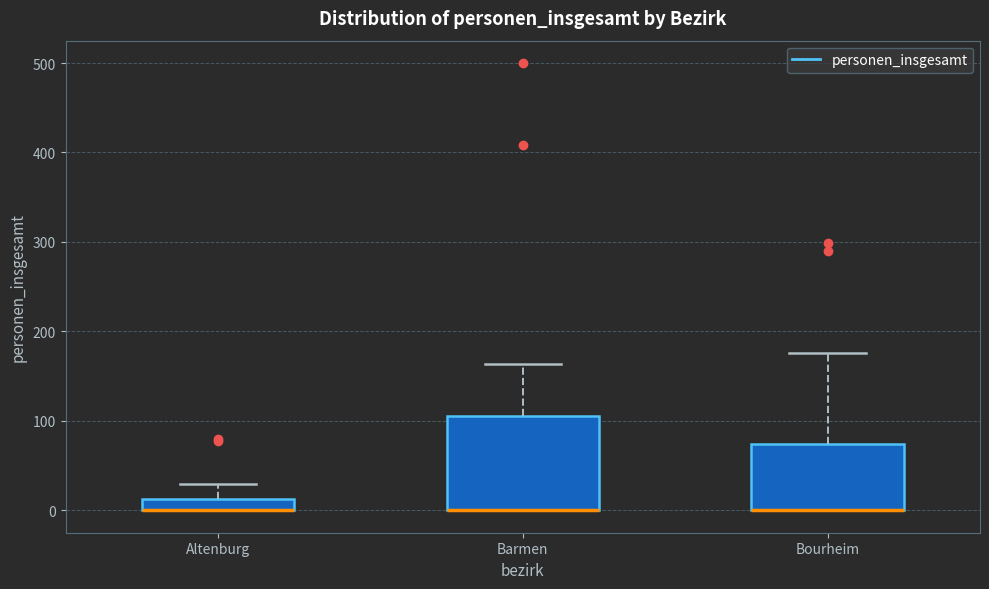

Where does the upper whisker of the box for Altenburg end on the y-axis? The values are not printed on the chart, so give them approximately, as read against the axis.

30